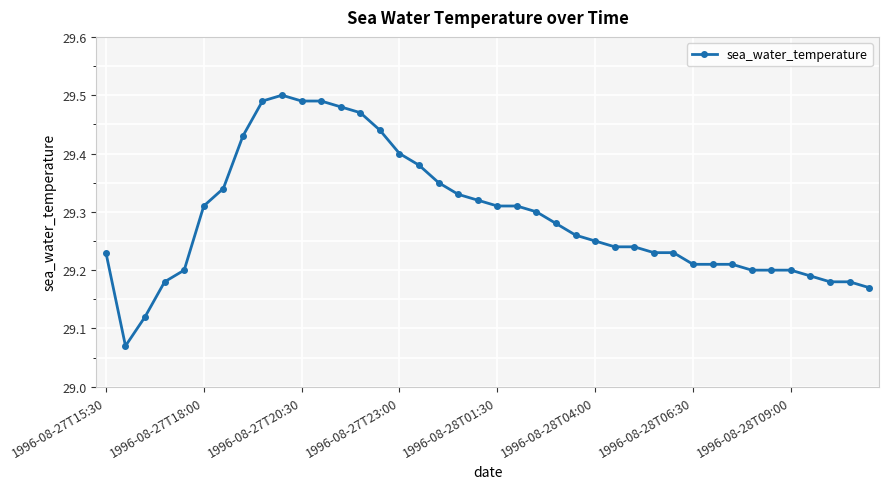

What is the difference between the maximum and minimum values?

0.4